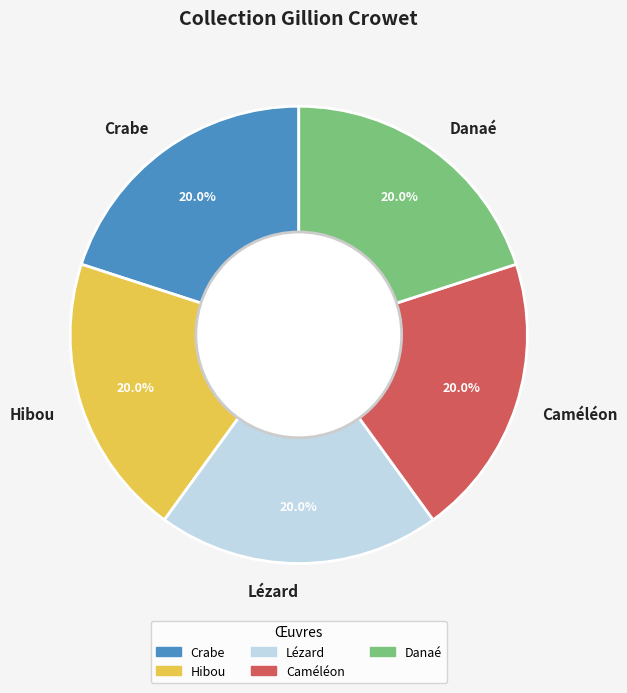

Is there any slice that represents more than half of the pie?

No